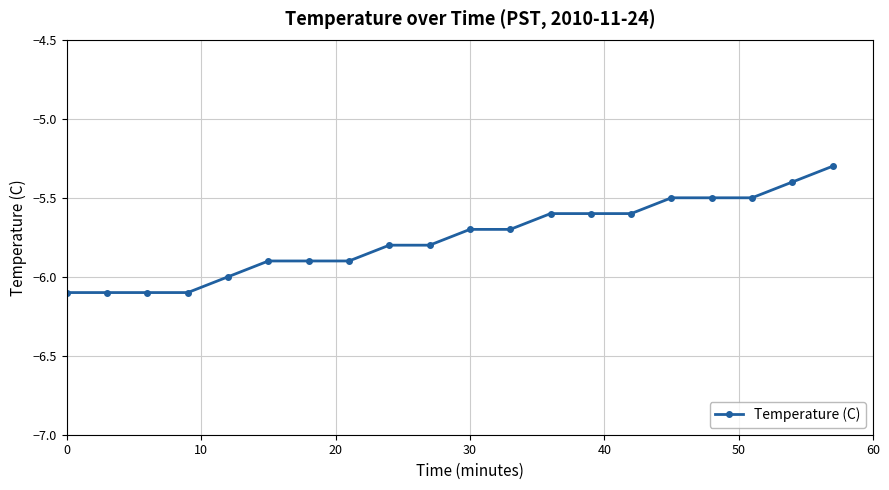

Reading left to right, list all the values displayed in this chart.

-6.1	-6.1	-6.1	-6.1	-6.0	-5.9	-5.9	-5.9	-5.8	-5.8	-5.7	-5.7	-5.6	-5.6	-5.6	-5.5	-5.5	-5.5	-5.4	-5.3